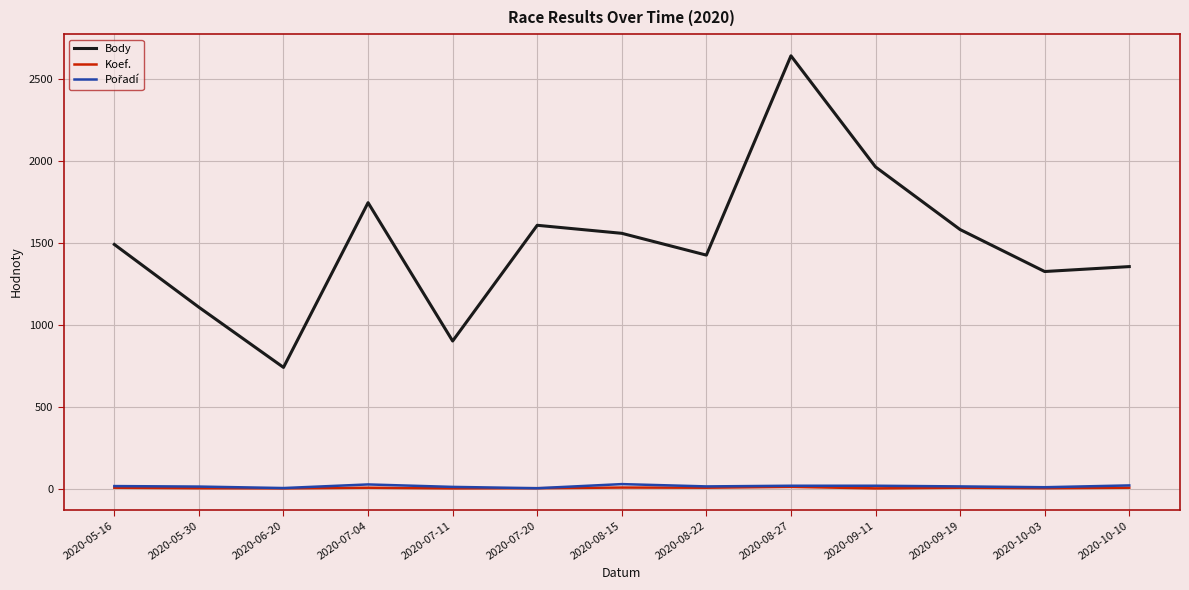

What is the spread (max minus min) of values at 2020-08-27?

2630